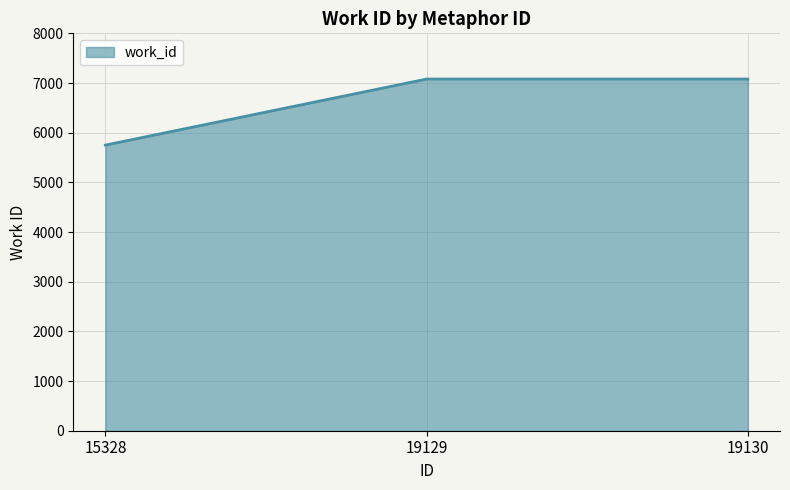

Is it true that the value at 15328 is 2532?

False